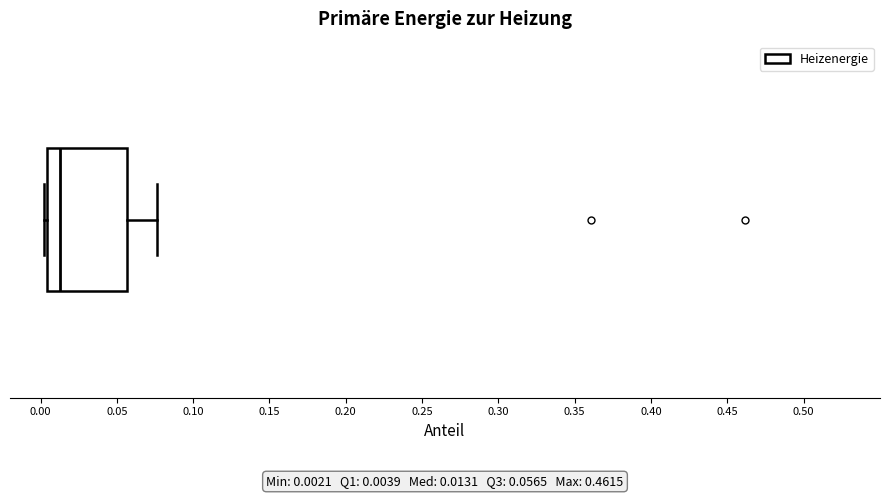

Read this box plot against the x-axis: the position of the median line, the range covered by the box, and the ends of both whiskers. The values are not printed on the chart, so give them approximately, as read against the axis.

median 0.015, box 0.005 to 0.055, whiskers 0.000 to 0.075